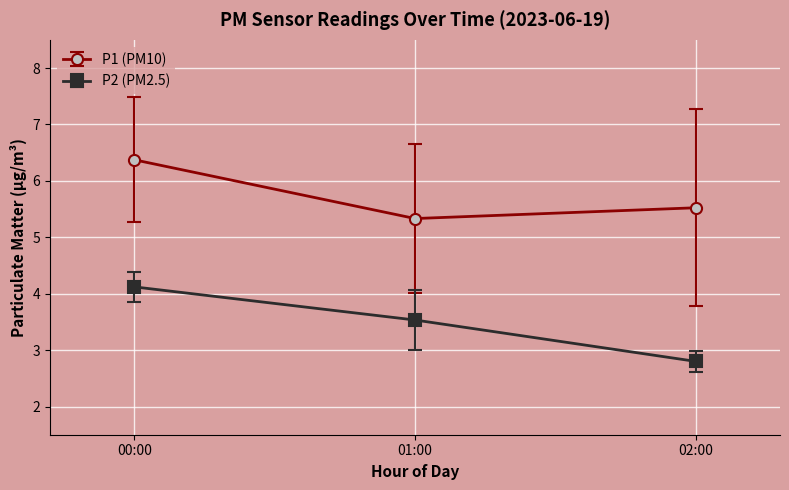

Reading right to left, list all the values displayed in this chart.

P1 (PM10): 02:00=5.5	01:00=5.3	00:00=6.4
P2 (PM2.5): 02:00=2.8	01:00=3.5	00:00=4.1